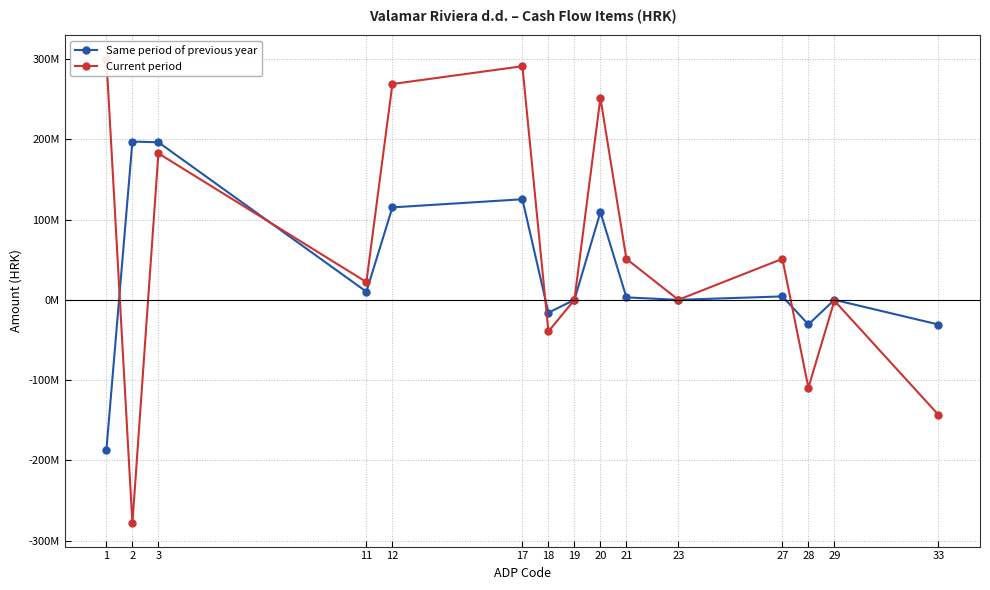

What is the value of the Same period of previous year point at the 3rd from the left?

196395787